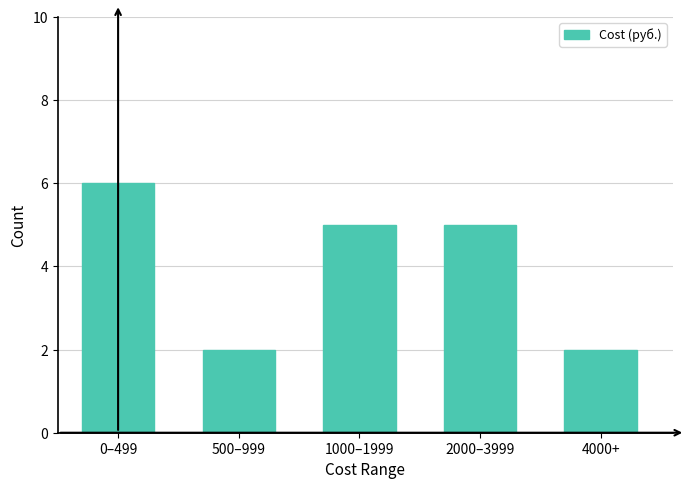

Reading left to right, what are all the values shown in this chart?

0–499=6	500–999=2	1000–1999=5	2000–3999=5	4000+=2